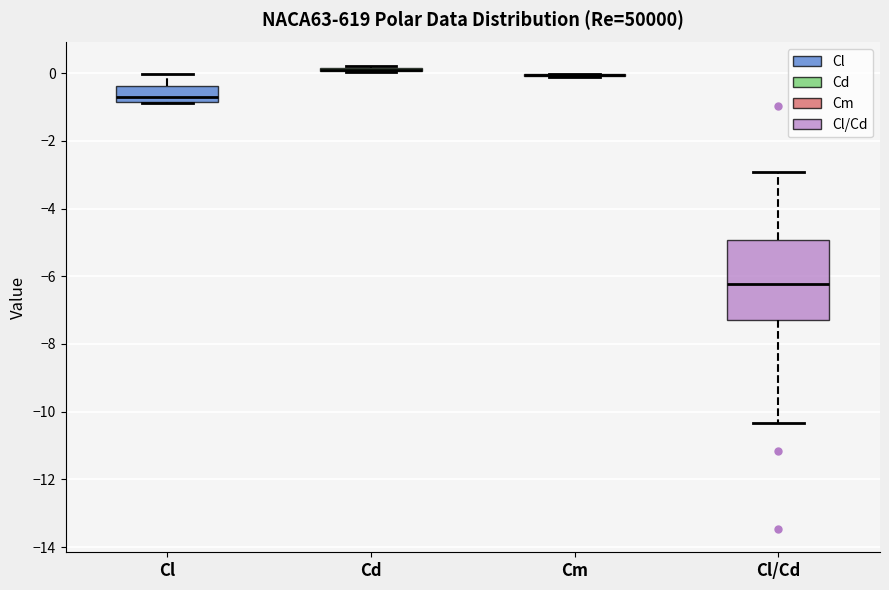

Which box is the tallest, from its lower edge to its upper edge?

Cl/Cd